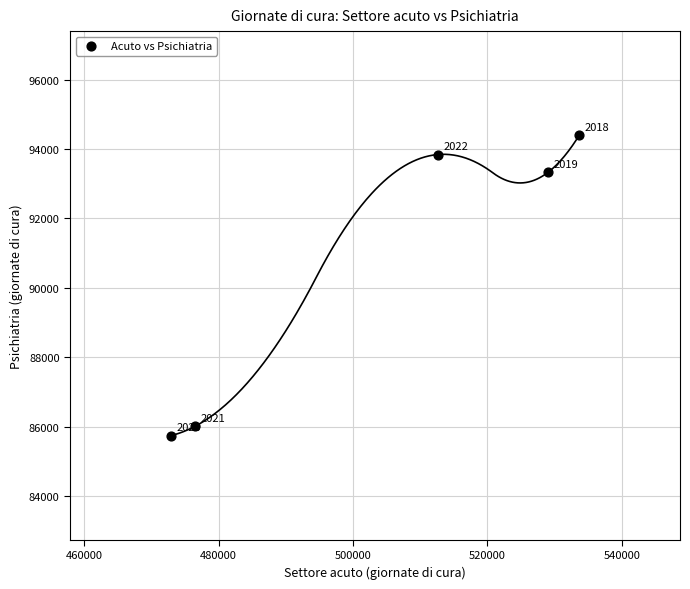

What Y value in the scatter plot is closest to 90069?

93324